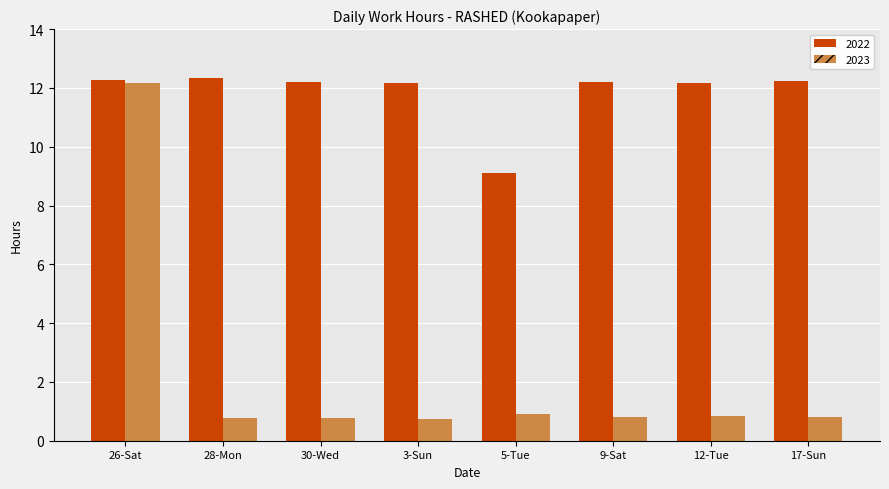

What is the label of the 3rd bar from the right?

9-Sat